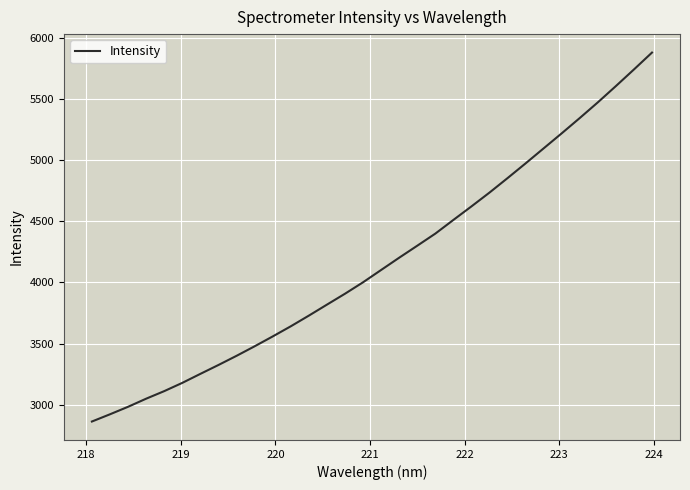

What is the minimum value shown in the chart?

2861.3